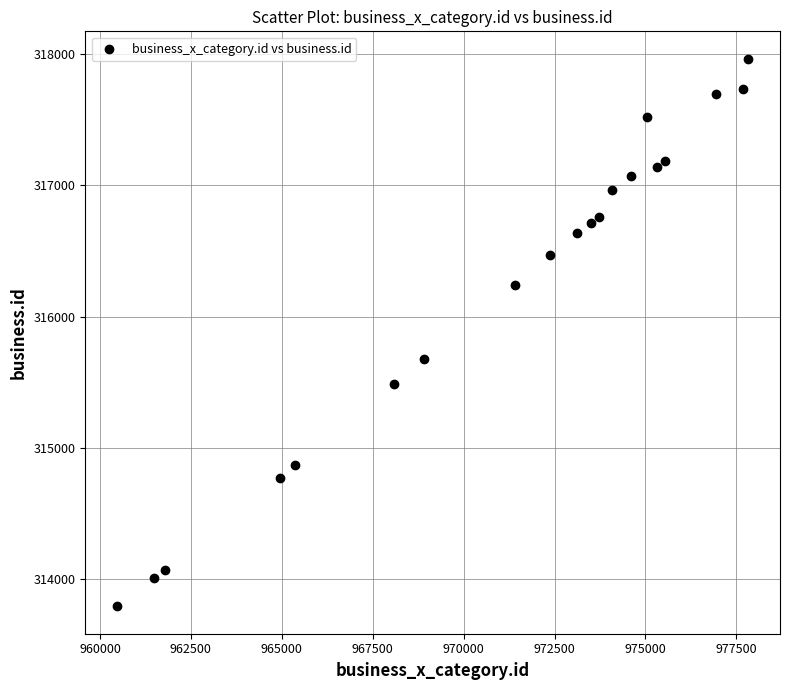

What Y value in the scatter plot is closest to 315878?

315674